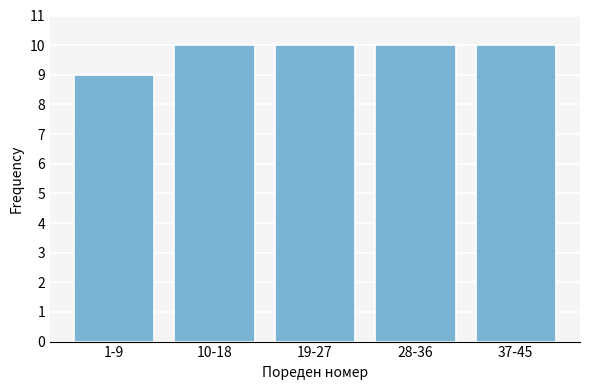

Reading left to right, what are all the values shown in this chart?

9	10	10	10	10